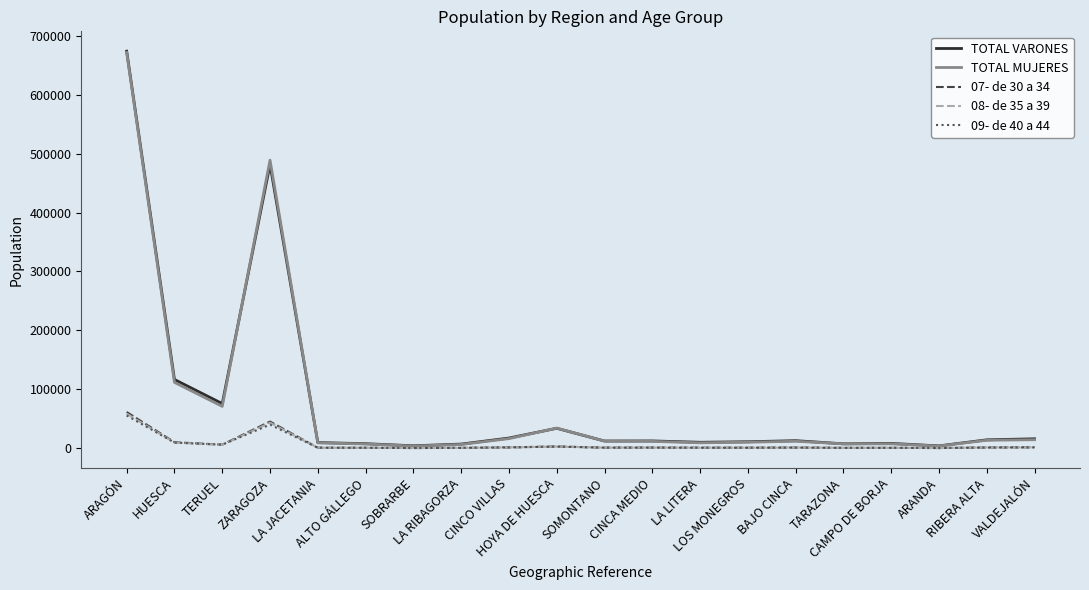

Which series has the widest spread of values?

TOTAL VARONES